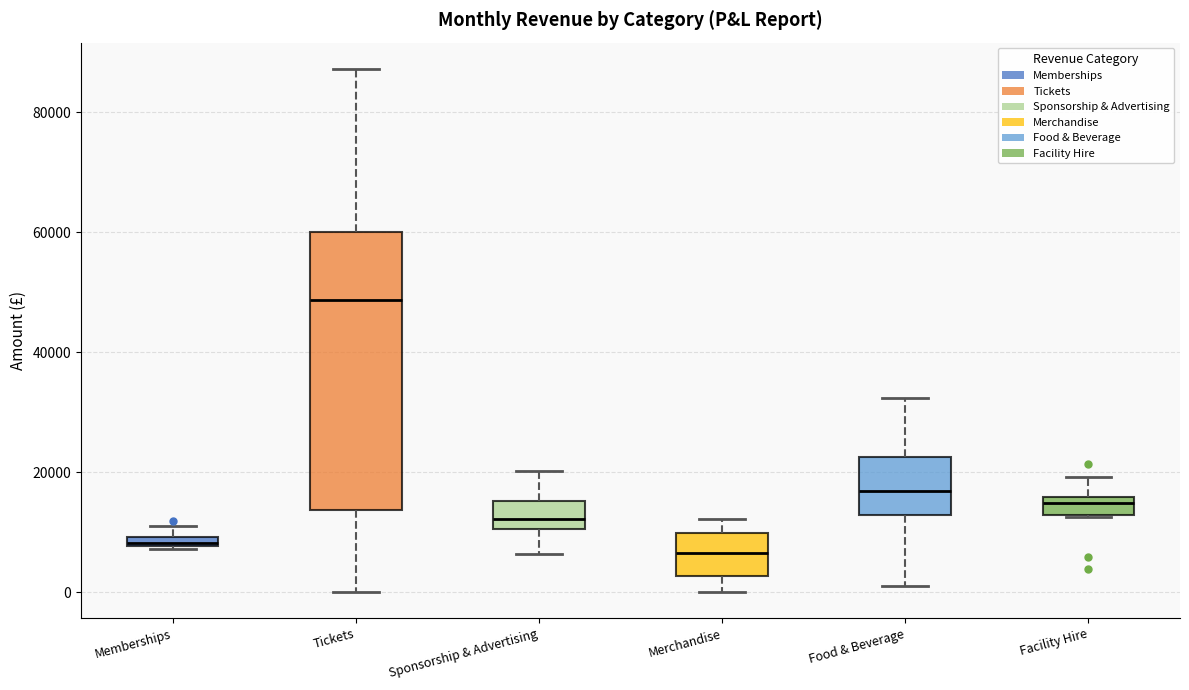

Where does the median line of the box for Merchandise sit on the y-axis? The values are not printed on the chart, so give them approximately, as read against the axis.

6000